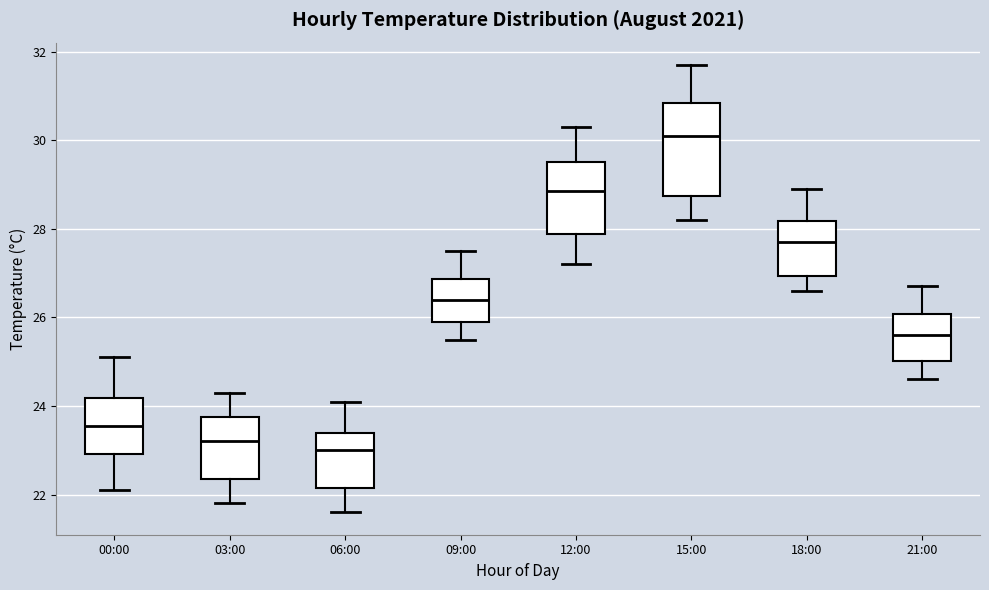

Reading left to right, read every box against the y-axis: the position of its median line, the range the box covers, and the ends of its whiskers. The values are not printed on the chart, so give them approximately, as read against the axis.

00:00: median 23.6, box 23.0 to 24.2, whiskers 22.2 to 25.2
03:00: median 23.2, box 22.4 to 23.8, whiskers 21.8 to 24.4
06:00: median 23.0, box 22.2 to 23.4, whiskers 21.6 to 24.2
09:00: median 26.4, box 26.0 to 26.8, whiskers 25.6 to 27.6
12:00: median 28.8, box 27.8 to 29.6, whiskers 27.2 to 30.4
15:00: median 30.2, box 28.8 to 30.8, whiskers 28.2 to 31.8
18:00: median 27.8, box 27.0 to 28.2, whiskers 26.6 to 29.0
21:00: median 25.6, box 25.0 to 26.0, whiskers 24.6 to 26.8